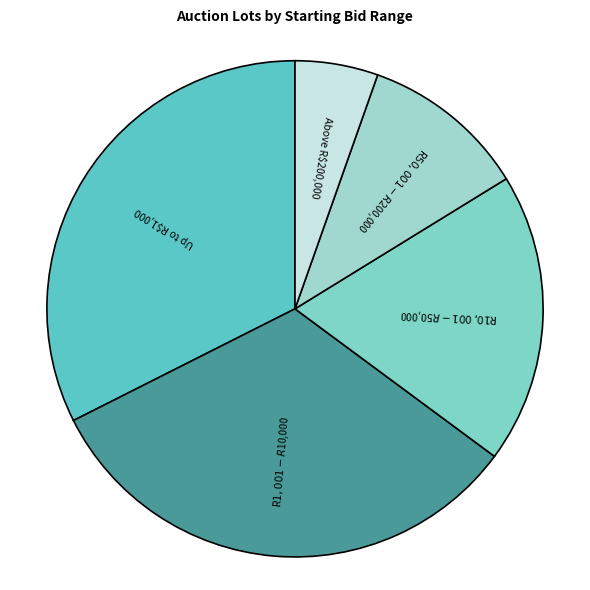

Which category has the smallest portion of the pie?

Above R$200,000